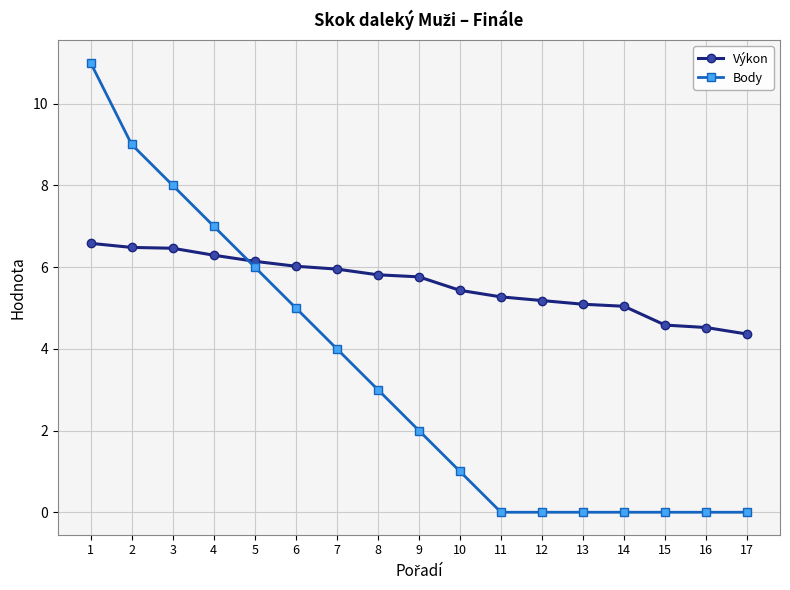

What is the maximum value shown in the chart?

11.0